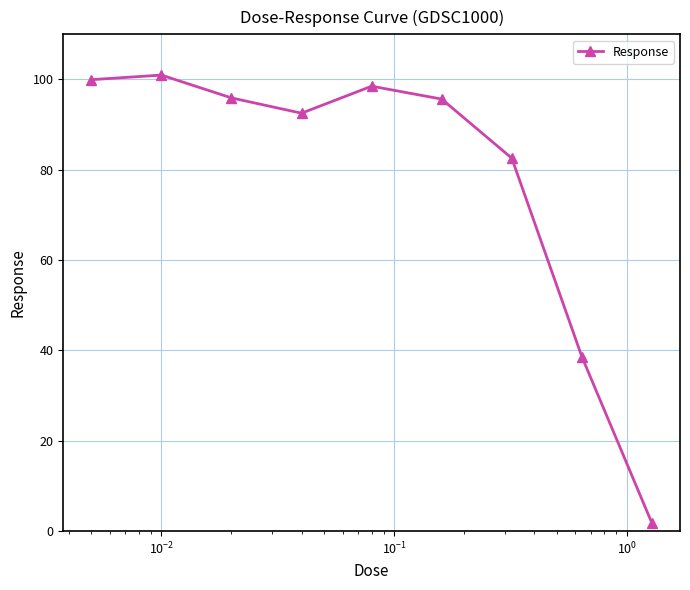

What is the difference between the second highest and minimum values?

98.2